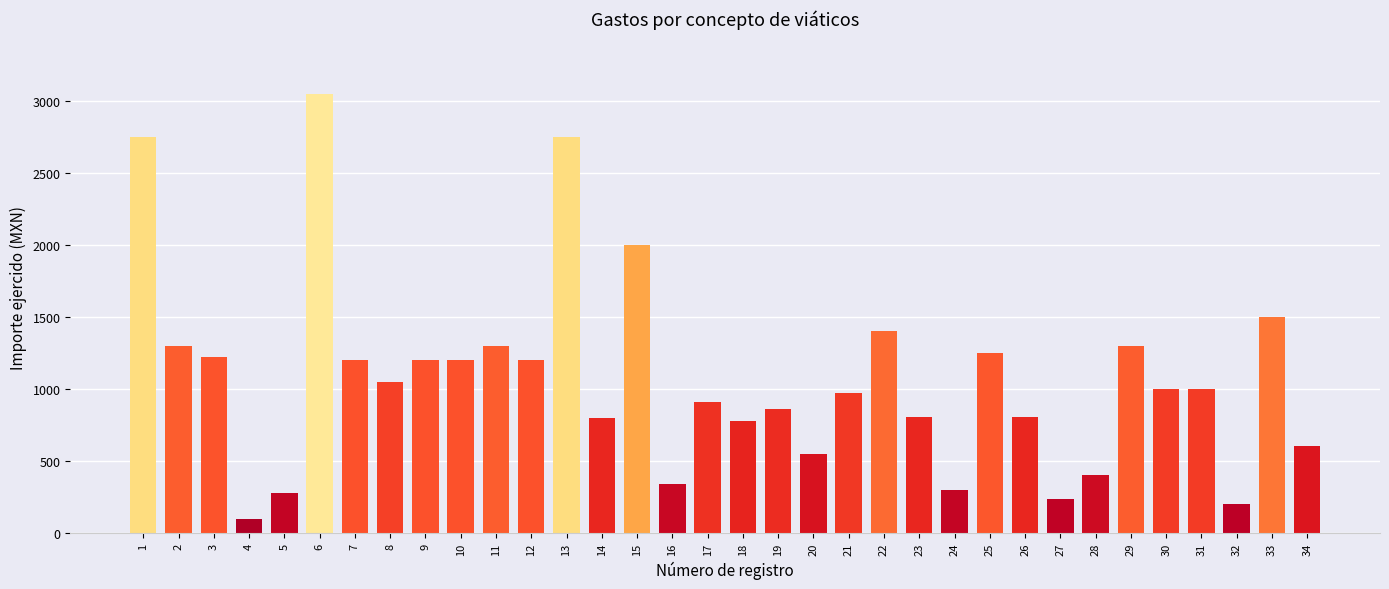

What is the sum of the values at 31 and 5?

1278.0